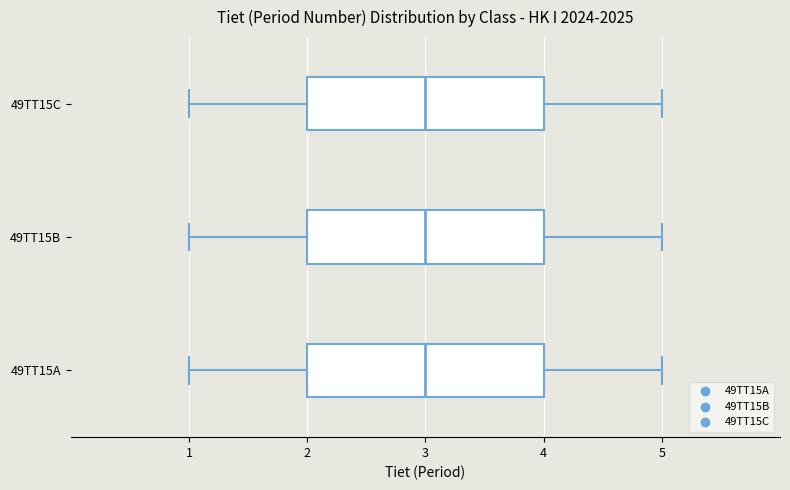

Reading bottom to top, read every box against the x-axis: the position of its median line, the range the box covers, and the ends of its whiskers. The values are not printed on the chart, so give them approximately, as read against the axis.

49TT15A: median 3, box 2 to 4, whiskers 1 to 5
49TT15B: median 3, box 2 to 4, whiskers 1 to 5
49TT15C: median 3, box 2 to 4, whiskers 1 to 5